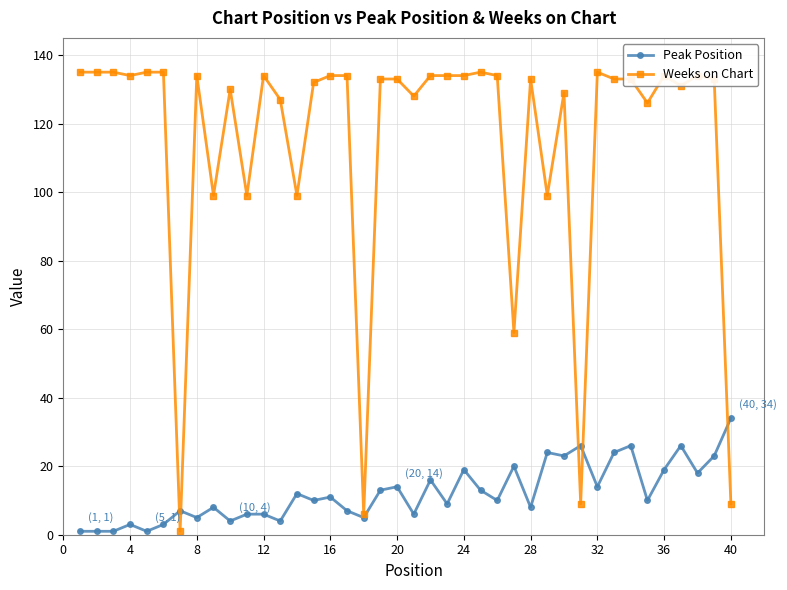

Rank the series by their maximum value, from highest to lowest.

Weeks on Chart, Peak Position